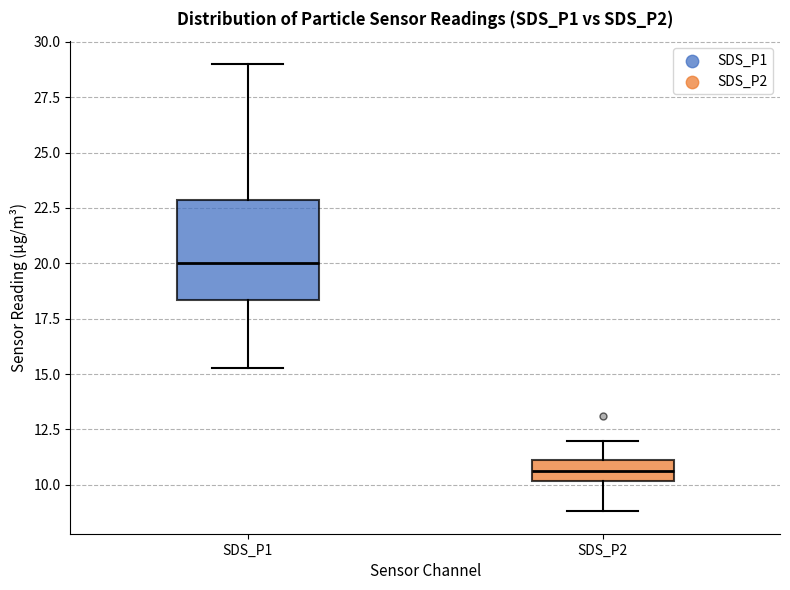

Comparing the boxes themselves (not the whiskers), which one is the tallest?

SDS_P1